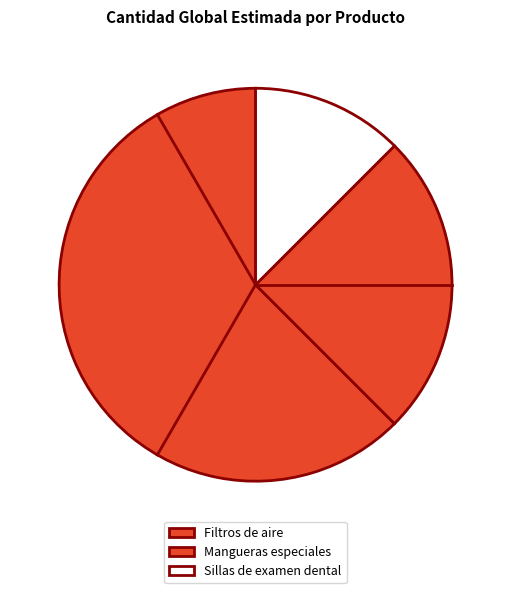

Count the number of slices in the pie.

3